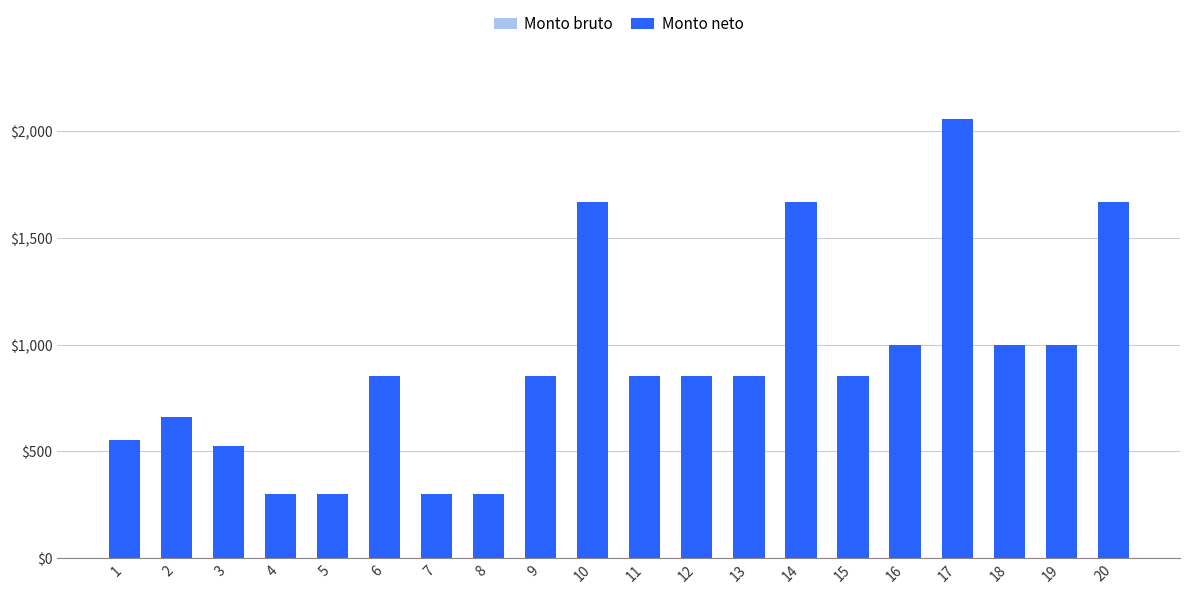

How many bars are there in total?

40